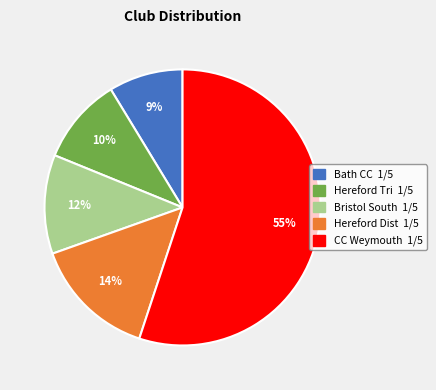

Is there a majority slice in this chart?

Yes